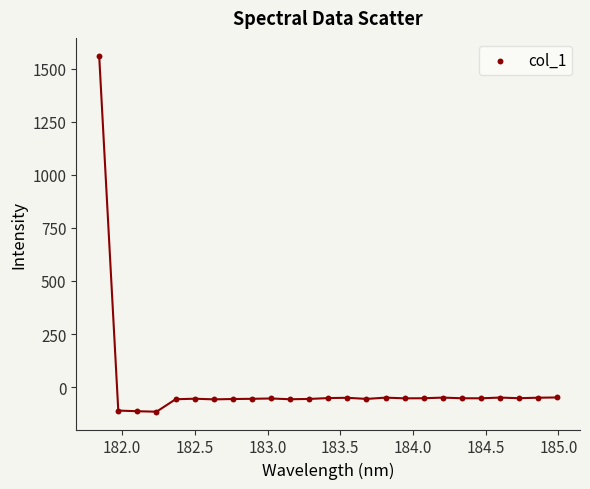

What is the range of X values (max minus min)?

3.1